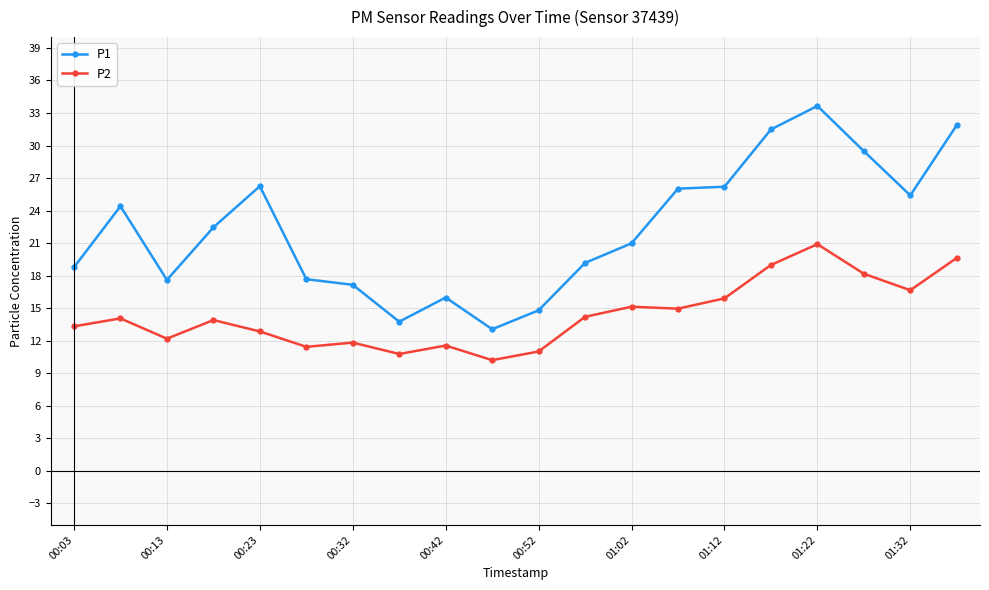

True or false: P2 has more than 2 points higher than both neighbors.

True